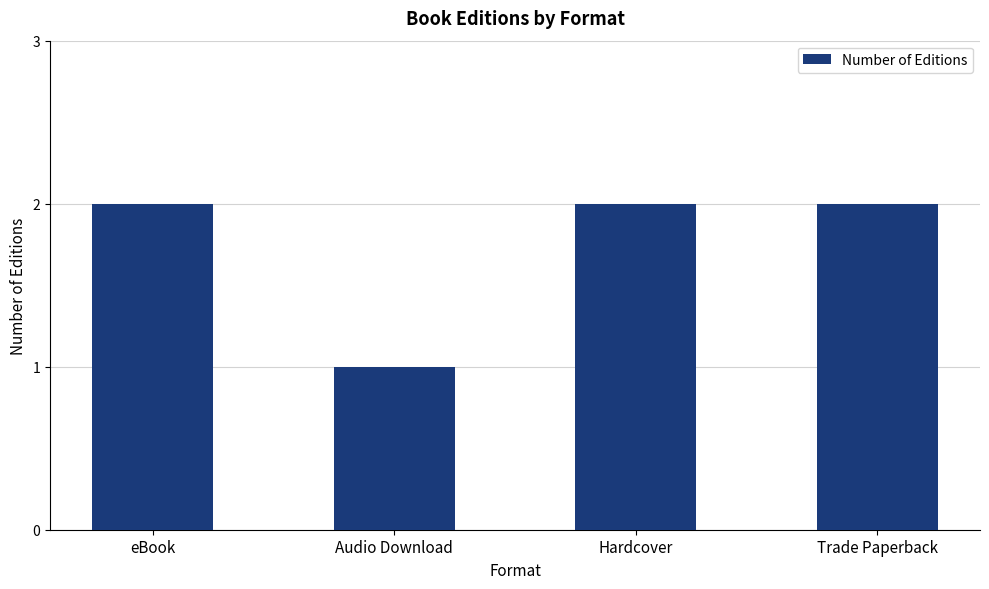

Approximately how many times larger is the value at eBook compared to Hardcover?

1.0